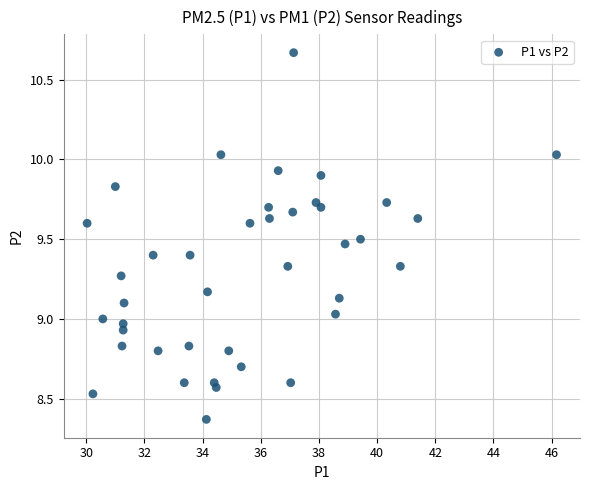

What is the range of Y values (max minus min)?

2.3